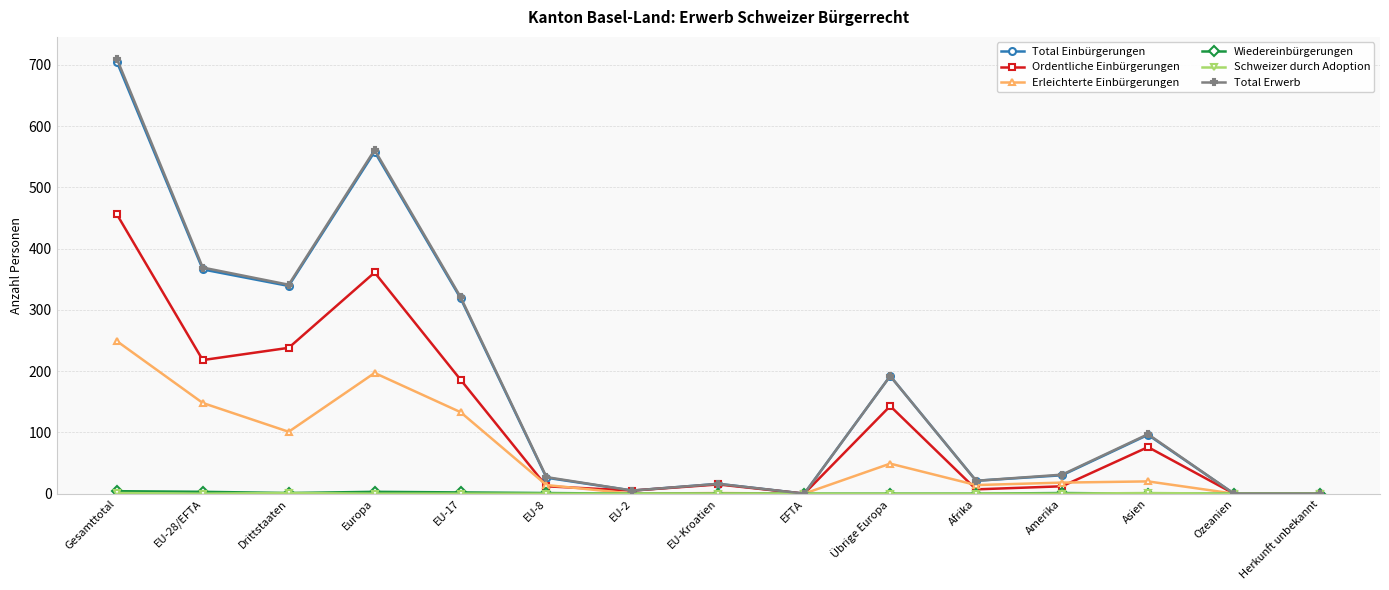

At which category is the sum across all series the highest?

Gesamttotal